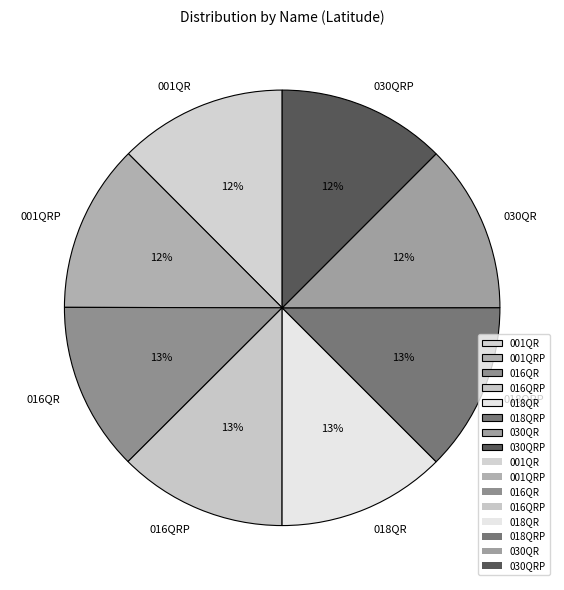

Is it true that 016QRP is 24% of the pie?

False